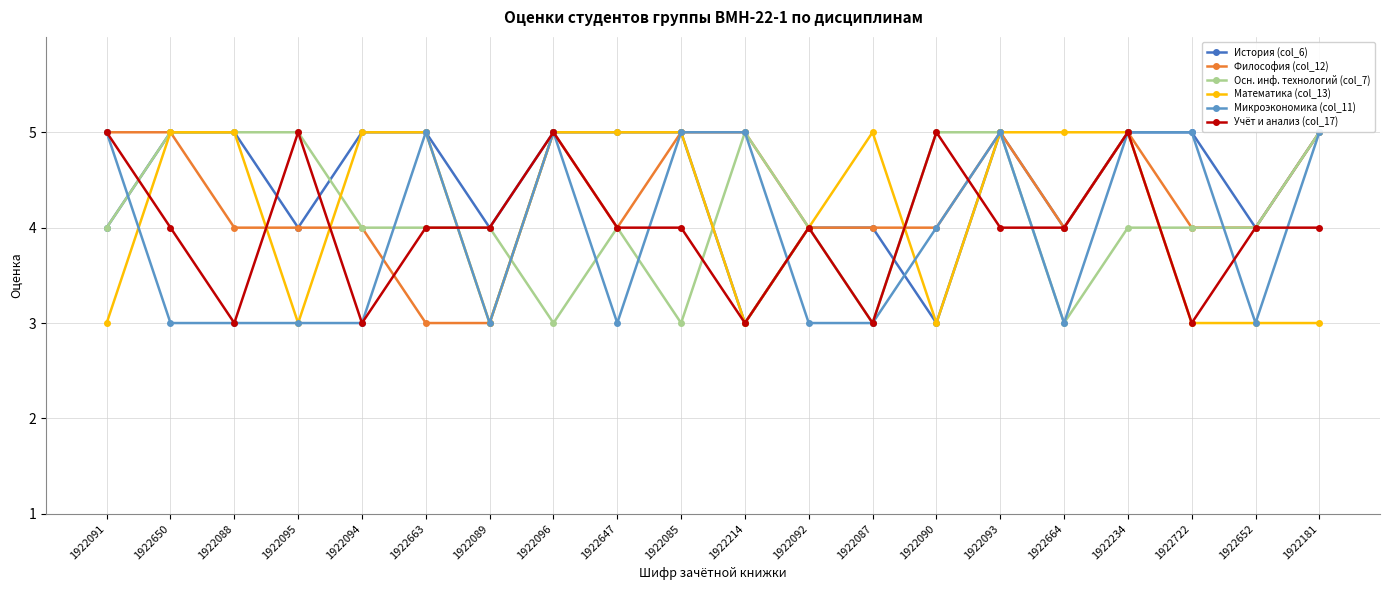

What is the label of the 7th point from the left?

1922089